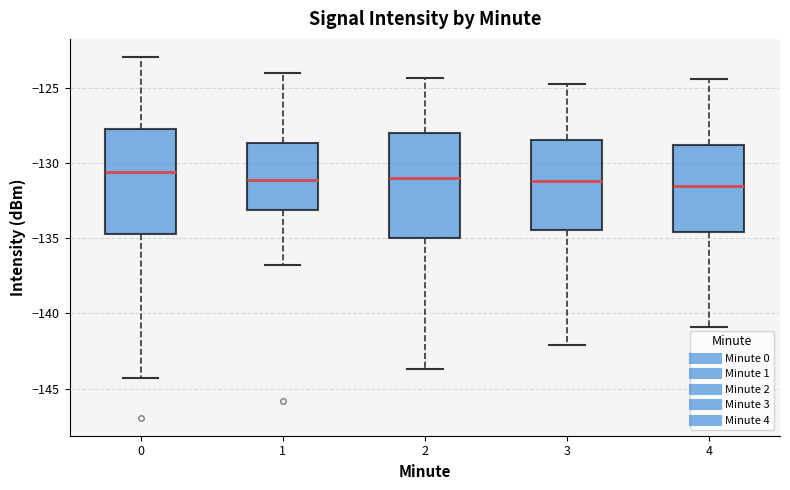

Reading left to right, read every box against the y-axis: the position of its median line, the range the box covers, and the ends of its whiskers. The values are not printed on the chart, so give them approximately, as read against the axis.

0: median -130.5, box -135.0 to -127.5, whiskers -144.5 to -123.0
1: median -131.0, box -133.0 to -128.5, whiskers -137.0 to -124.0
2: median -131.0, box -135.0 to -128.0, whiskers -143.5 to -124.5
3: median -131.0, box -134.5 to -128.5, whiskers -142.0 to -125.0
4: median -131.5, box -134.5 to -129.0, whiskers -141.0 to -124.5